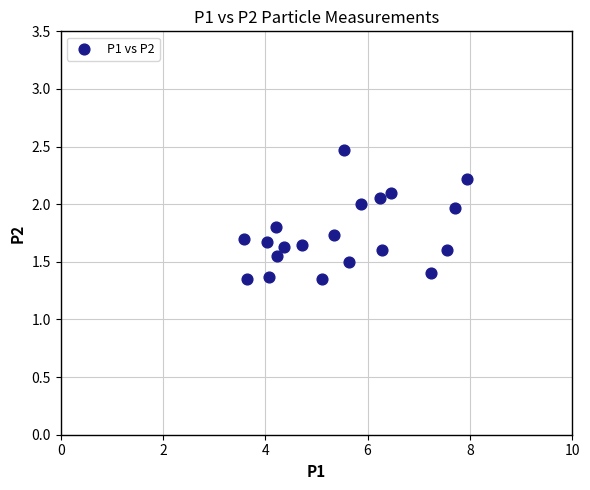

What is the range of X values (max minus min)?

4.4